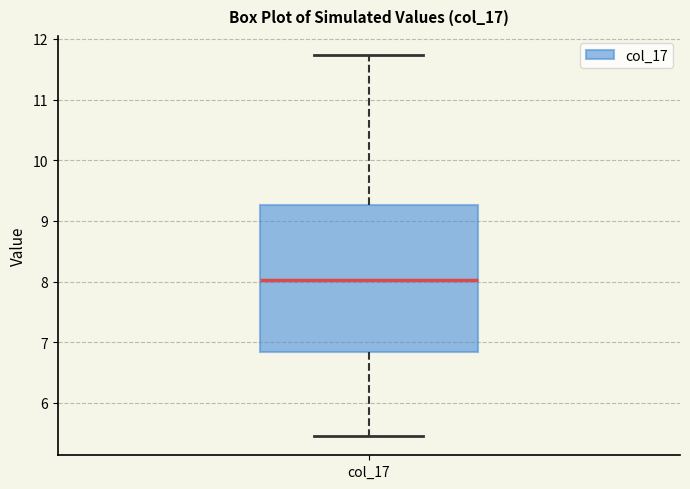

Read this box plot against the y-axis: the position of the median line, the range covered by the box, and the ends of both whiskers. The values are not printed on the chart, so give them approximately, as read against the axis.

median 8.0, box 6.8 to 9.3, whiskers 5.5 to 11.7